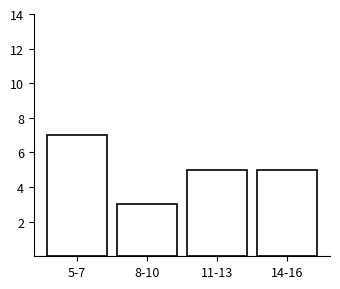

Reading left to right, extract all data points from this chart.

5-7=7	8-10=3	11-13=5	14-16=5